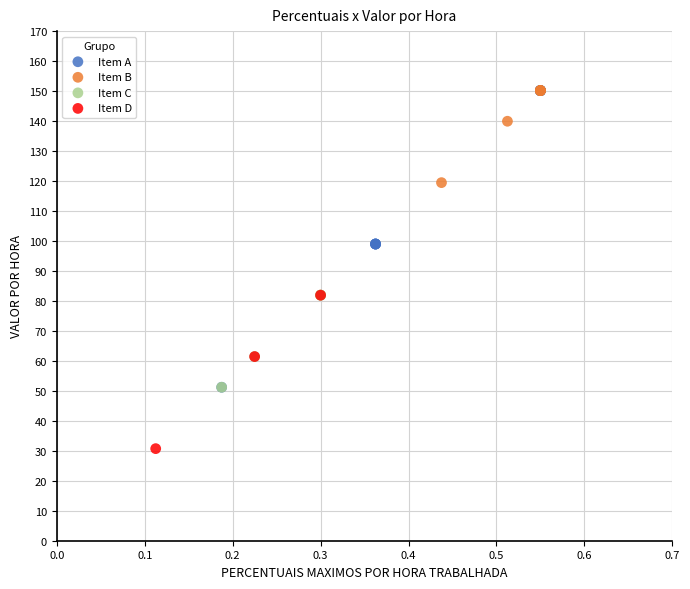

Which series has the widest spread of Y values?

Item A